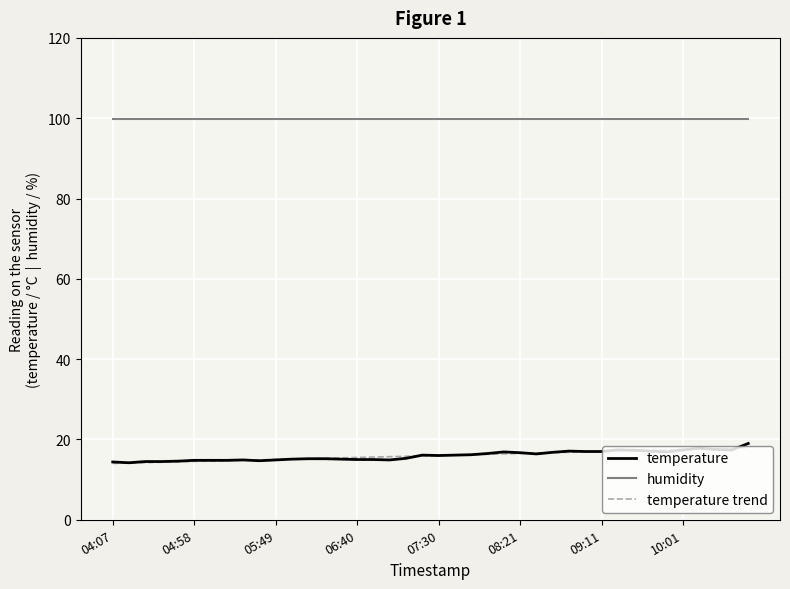

True or false: temperature trend and humidity cross at least once.

False